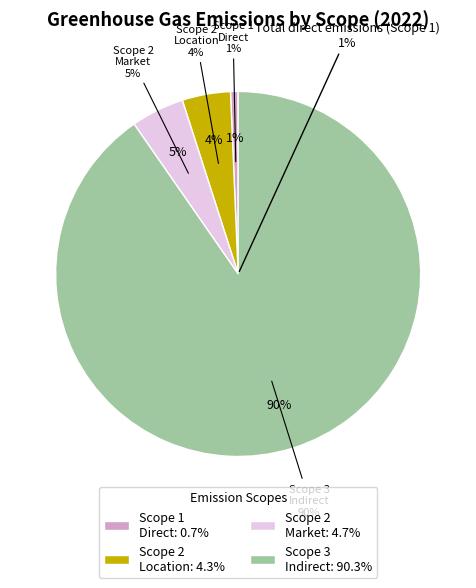

What is the majority slice?

Total indirect emissions (Scope 3)